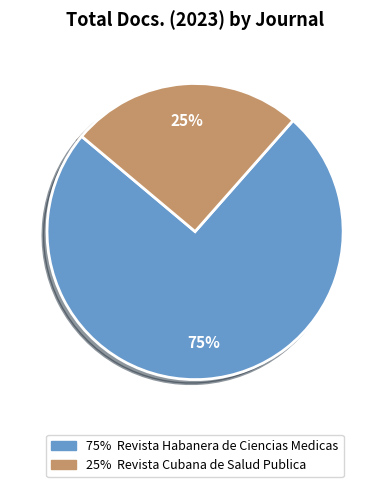

How many slices are in this pie chart?

2